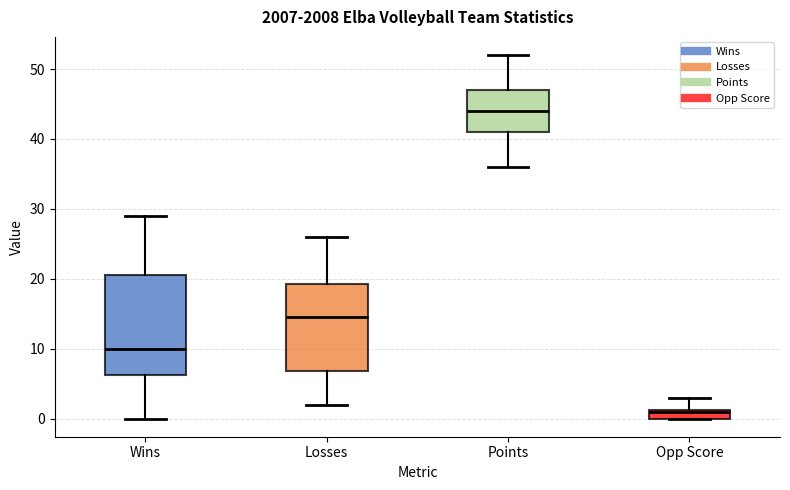

Which box is the tallest, from its lower edge to its upper edge?

Wins